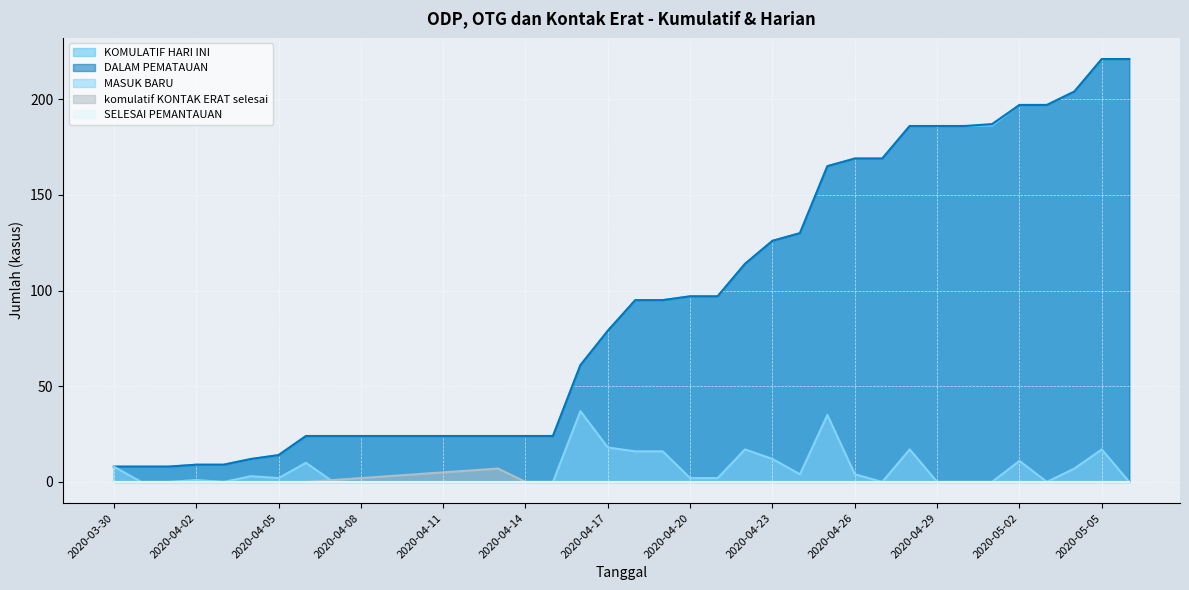

List the series in order of their peak value, highest first.

KOMULATIF HARI INI, DALAM PEMATAUAN, MASUK BARU, komulatif KONTAK ERAT selesai